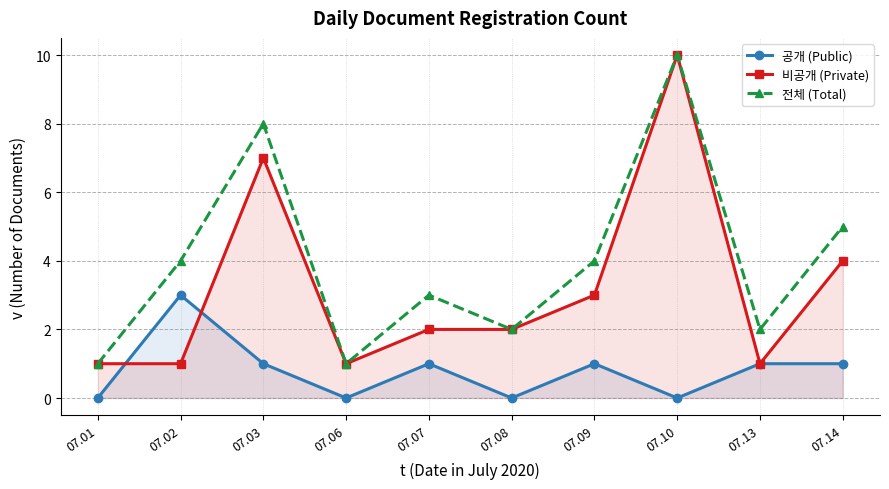

Where is the first local minimum for 비공개 (Private)?

07.06